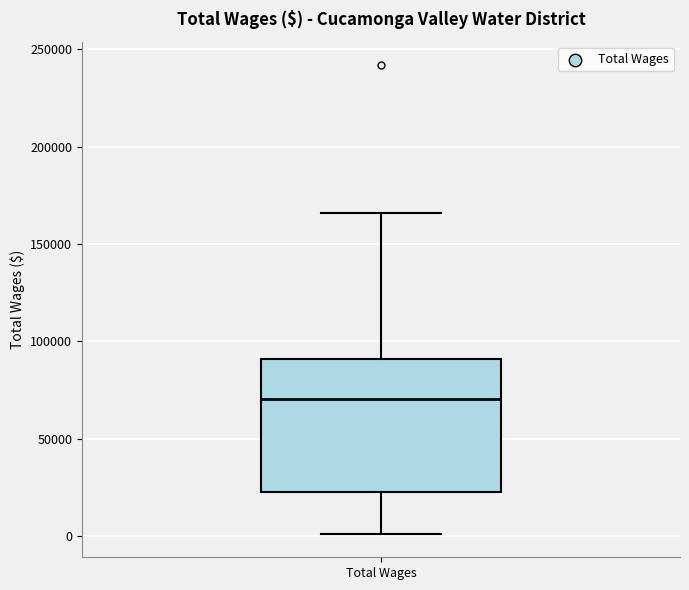

Transcribe this box plot: give where the median line is, the range the box spans, and where the two whiskers end, as read against the y-axis. The values are not printed on the chart, so give them approximately, as read against the axis.

median 70000, box 20000 to 90000, whiskers 0 to 165000